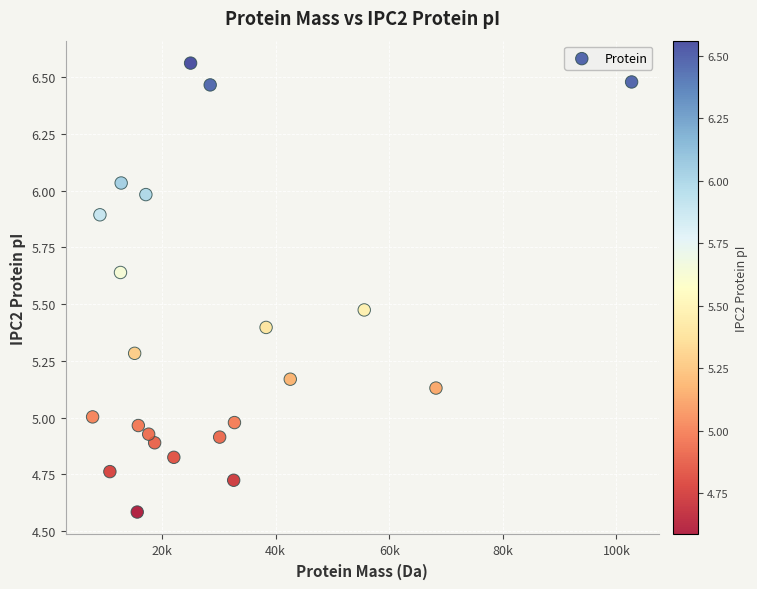

What is the range of X values (max minus min)?

94853.6